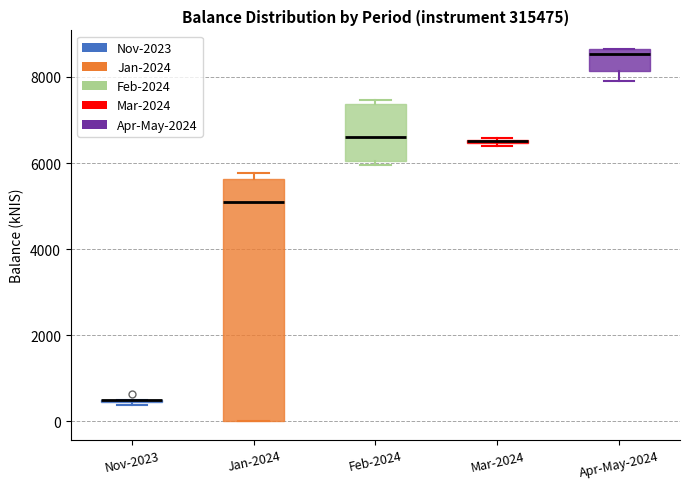

Where is the upper edge of the box for Jan-2024 on the y-axis? The values are not printed on the chart, so give them approximately, as read against the axis.

5600